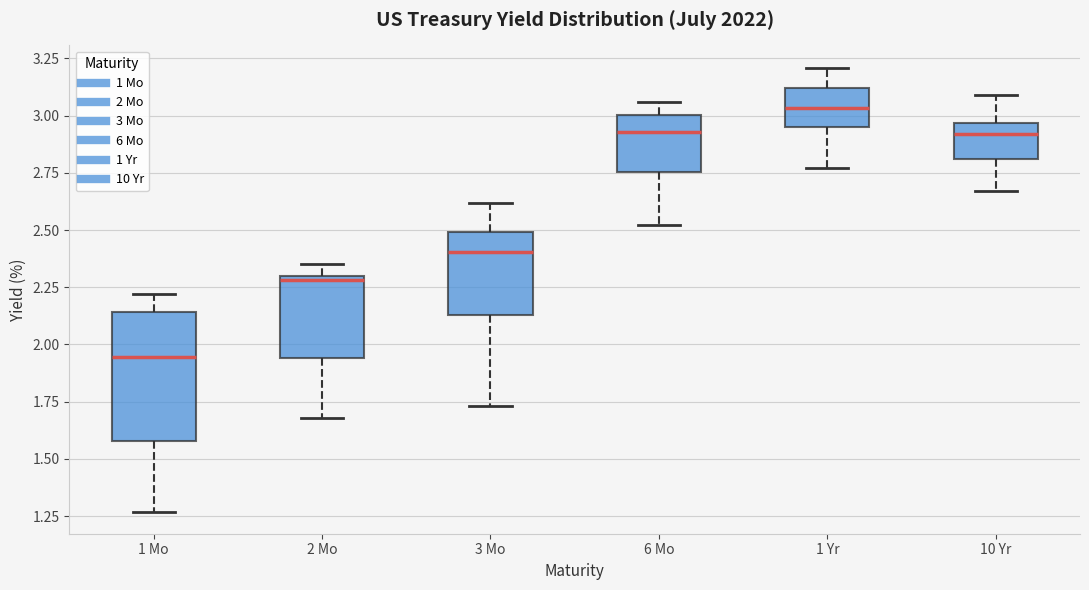

Reading left to right, transcribe this box plot: for each box, give where its median line is, the range the box spans, and where its two whiskers end, as read against the y-axis. The values are not printed on the chart, so give them approximately, as read against the axis.

1 Mo: median 1.95, box 1.60 to 2.15, whiskers 1.25 to 2.20
2 Mo: median 2.30 (just below the box's upper edge), box 1.95 to 2.30, whiskers 1.70 to 2.35
3 Mo: median 2.40, box 2.15 to 2.50, whiskers 1.75 to 2.60
6 Mo: median 2.95, box 2.75 to 3.00, whiskers 2.50 to 3.05
1 Yr: median 3.05, box 2.95 to 3.10, whiskers 2.75 to 3.20
10 Yr: median 2.90, box 2.80 to 2.95, whiskers 2.65 to 3.10